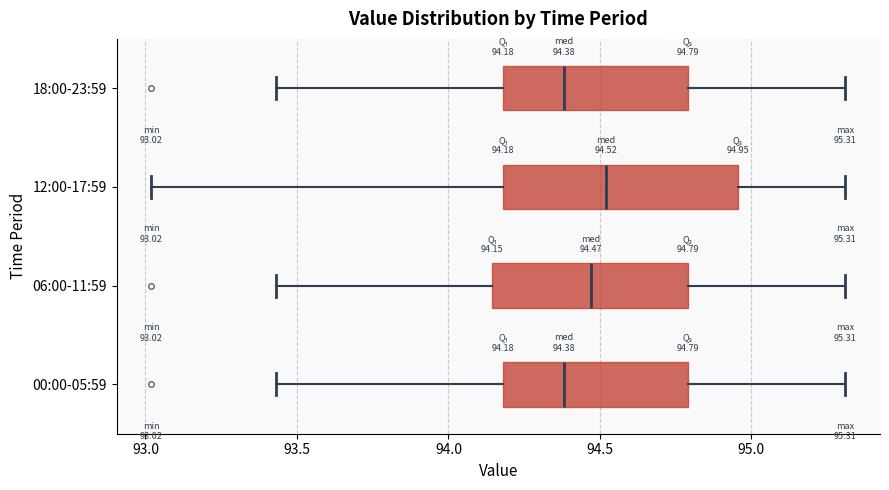

Which box is the widest, from its left edge to its right edge?

12:00-17:59